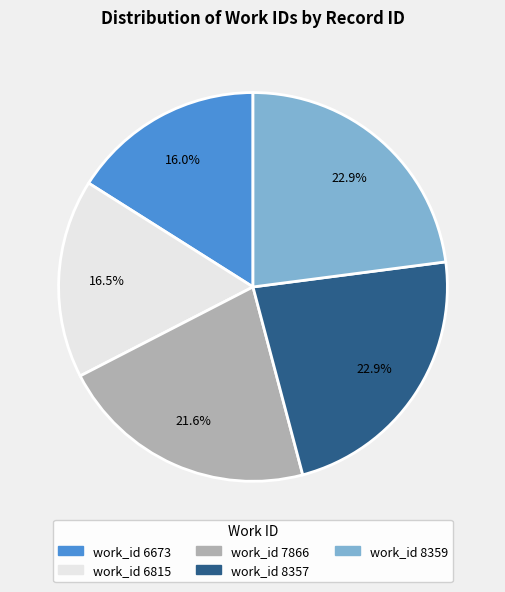

How many slices are in this pie chart?

5